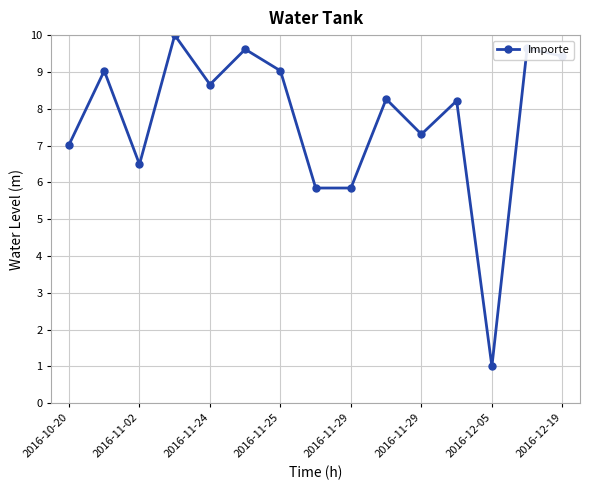

What is the difference between the maximum and minimum values?

9.0